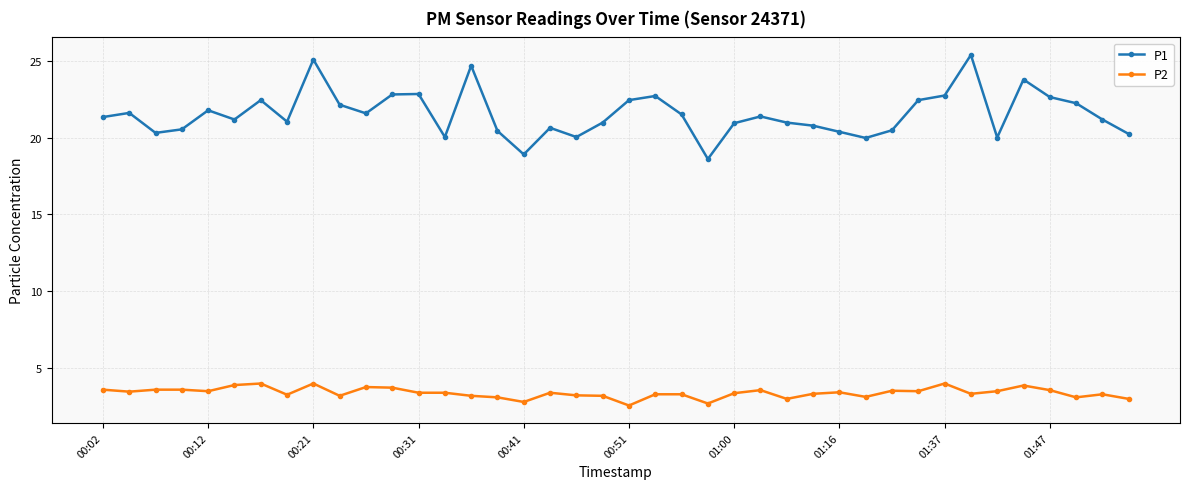

What is the greatest value displayed?

25.4